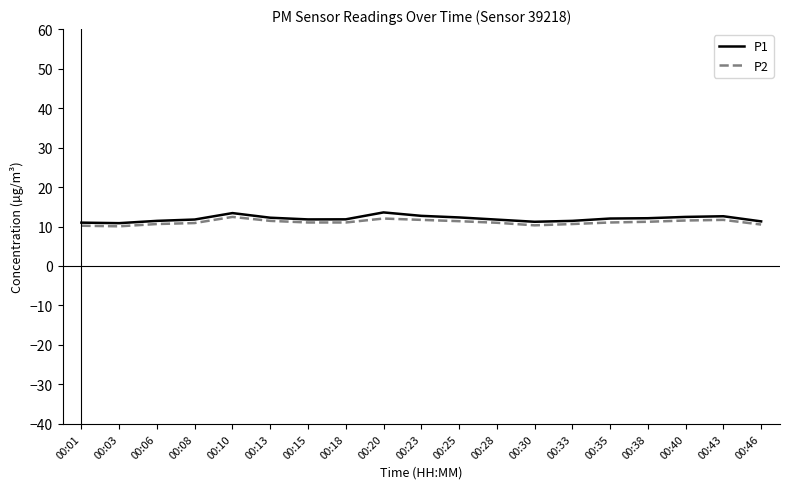

Rank the series by their average value, from highest to lowest.

P1, P2